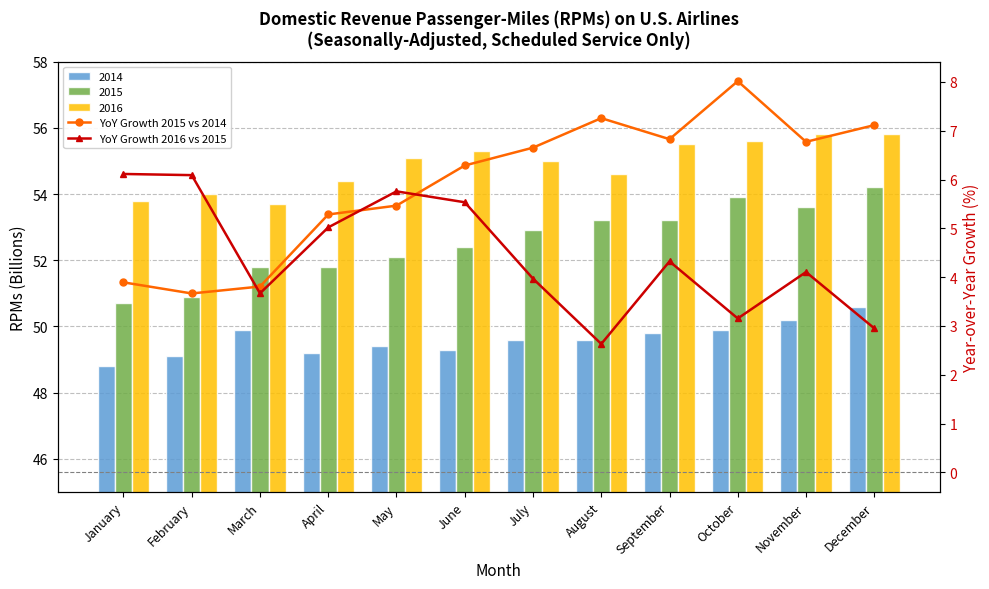

What is the total value across all series at March?

7.5